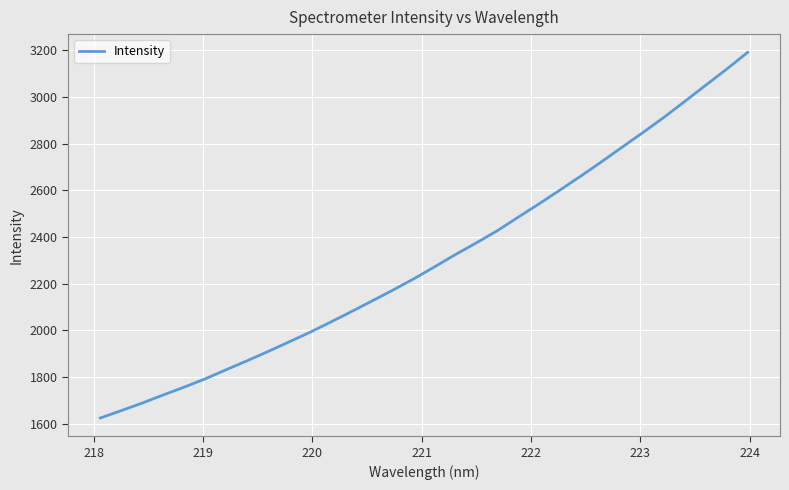

What is the smallest value displayed?

1625.0